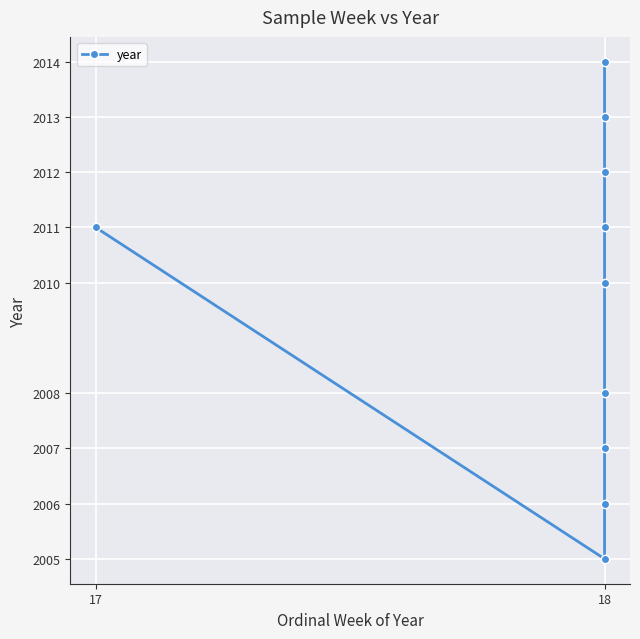

How many data points are less than 2011?

5